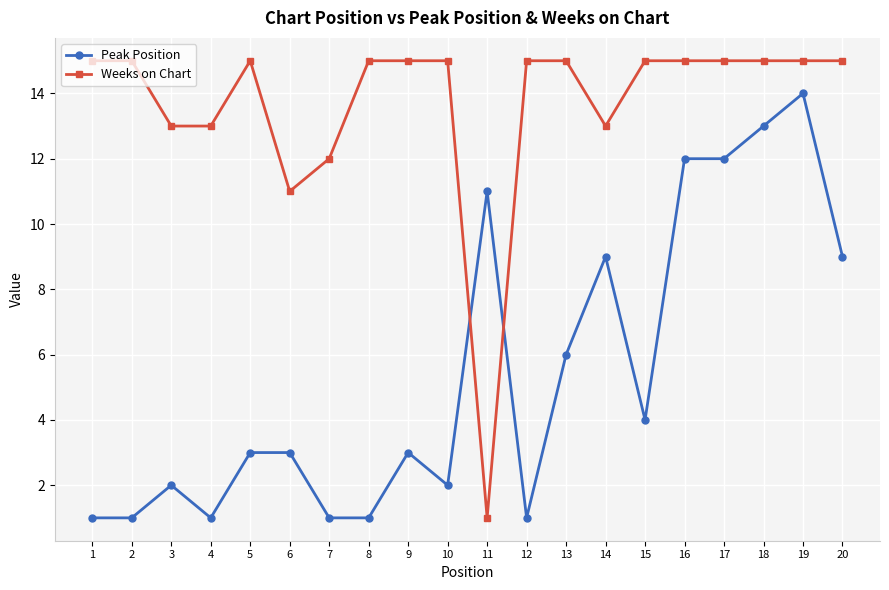

Read the Peak Position value at 18.

13